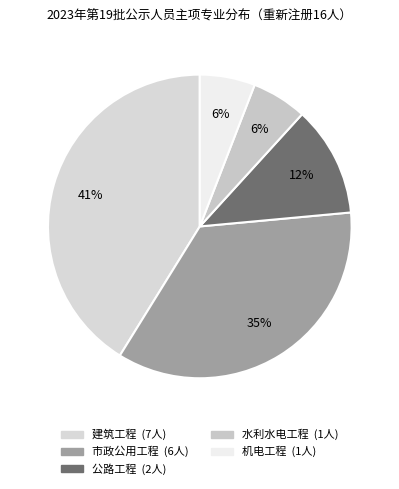

Which slice is the smallest?

水利水电工程